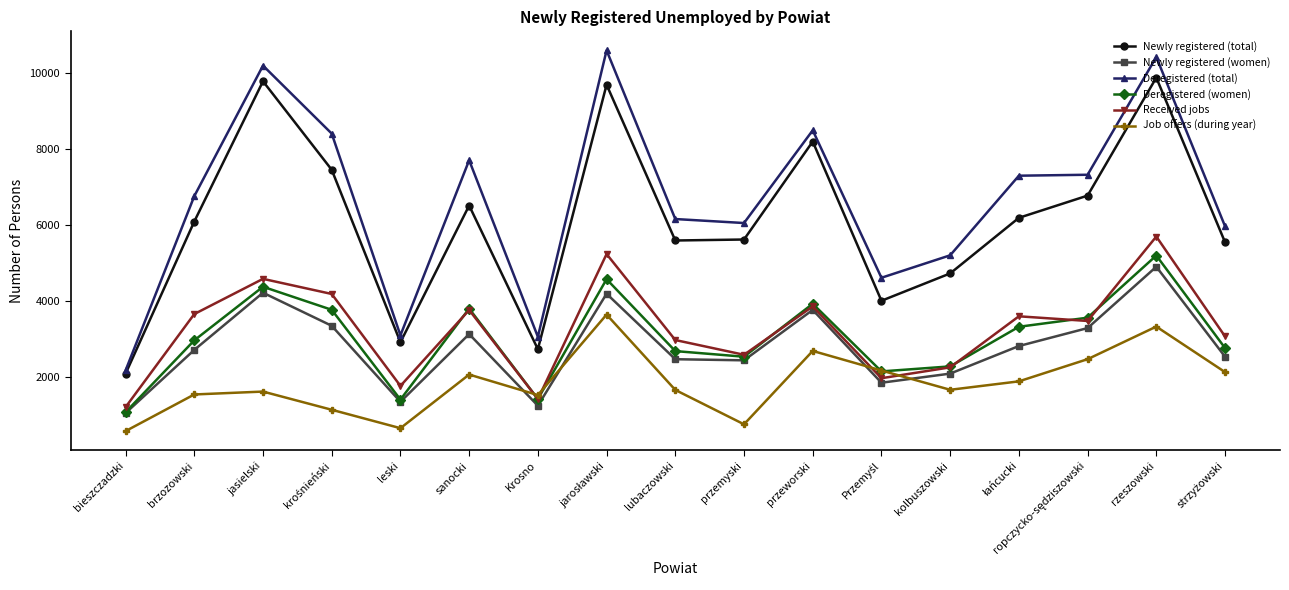

Which series has the largest total across all categories?

Deregistered (total)